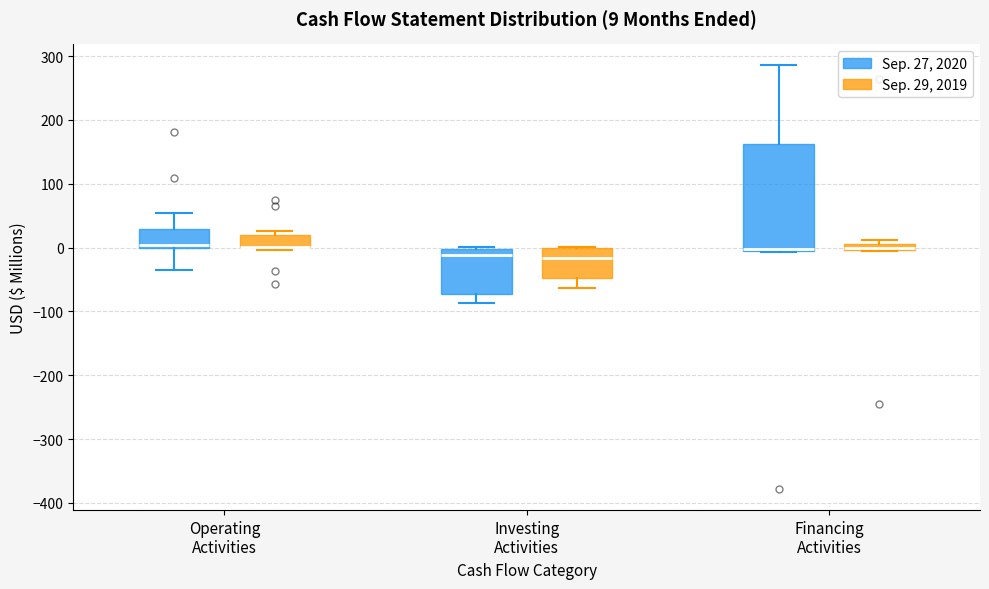

Which box is the tallest, from its lower edge to its upper edge?

Financing Activities (Sep. 27, 2020)